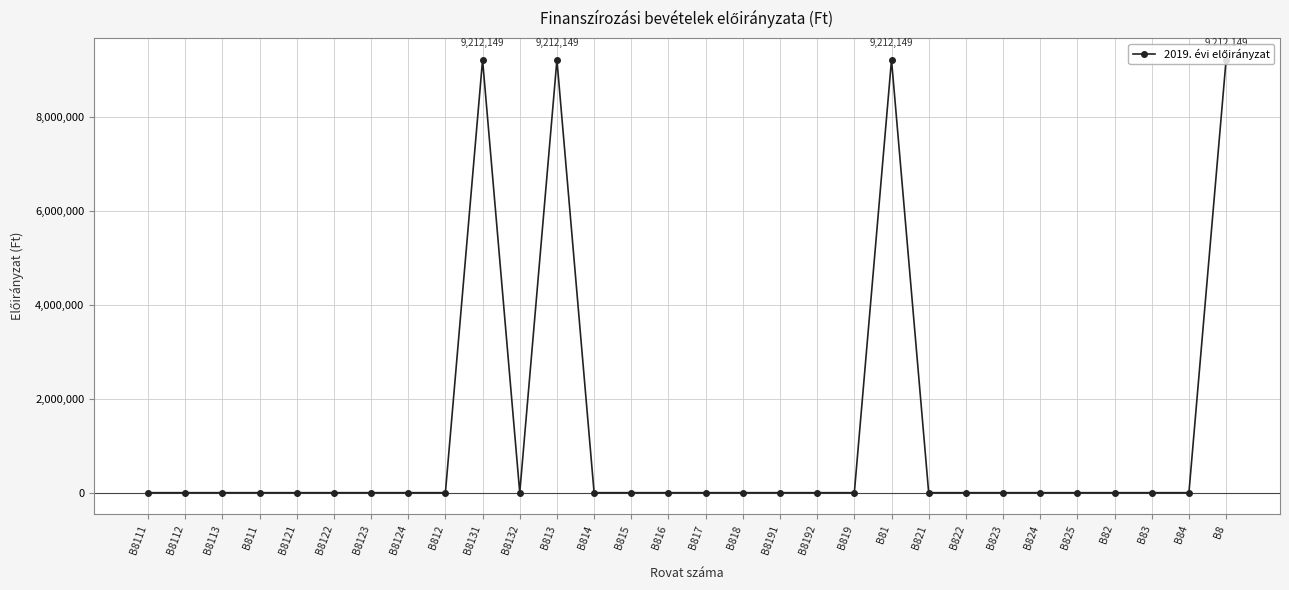

Is it true that the value at B813 is 9212149?

True